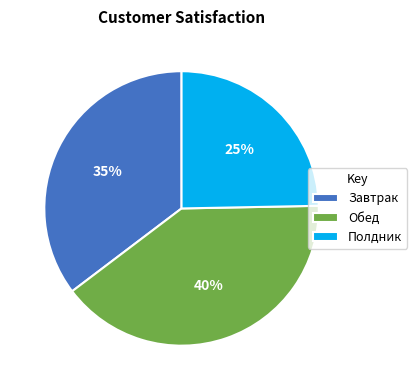

How many slices are in this pie chart?

3